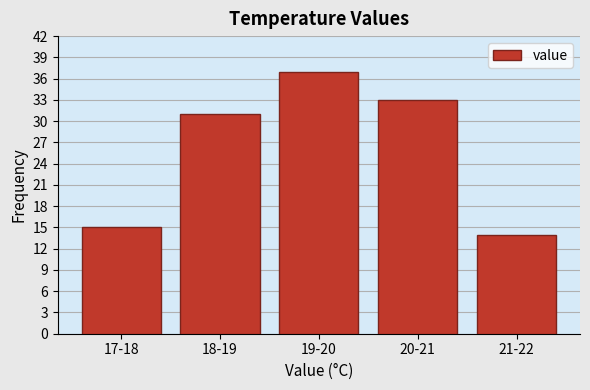

Reading left to right, transcribe all the data shown in this chart.

15	31	37	33	14